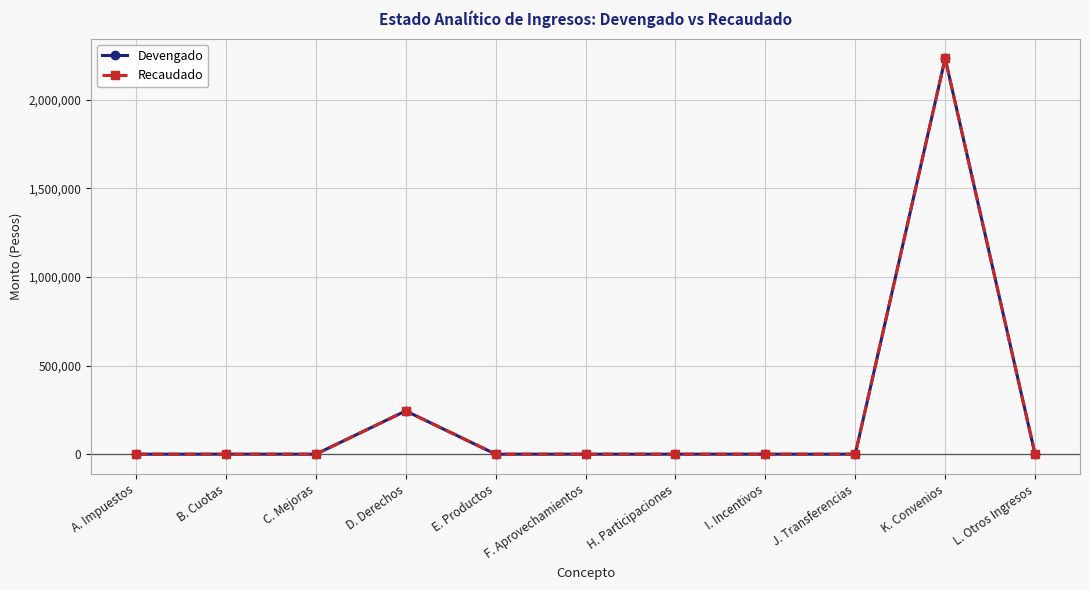

The Devengado series shows 0.0 at I. Incentivos. True or false?

True